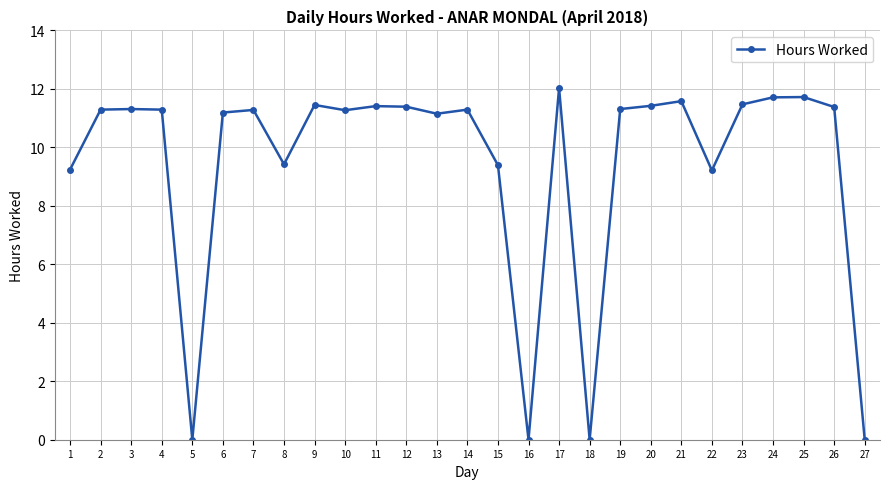

What is the average value?

9.4